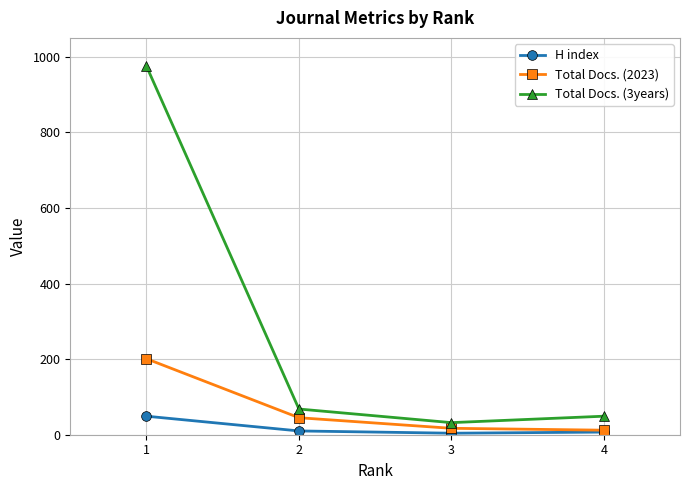

How many series are shown in this chart?

3